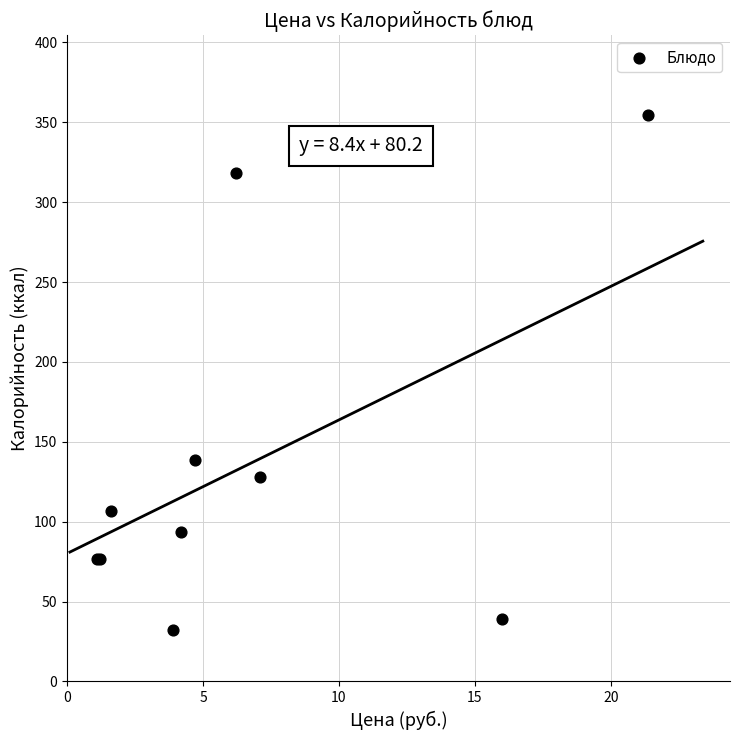

What Y value in the scatter plot is closest to 193?

138.6